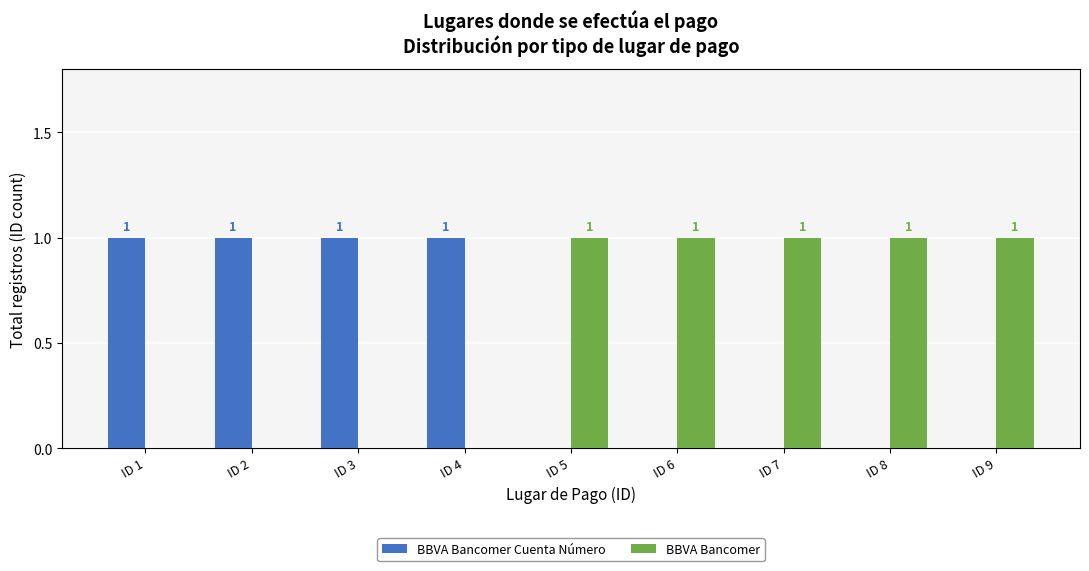

Reading right to left, transcribe all the data shown in this chart.

BBVA Bancomer Cuenta Número: 0	0	0	0	0	1	1	1	1
BBVA Bancomer: 1	1	1	1	1	0	0	0	0